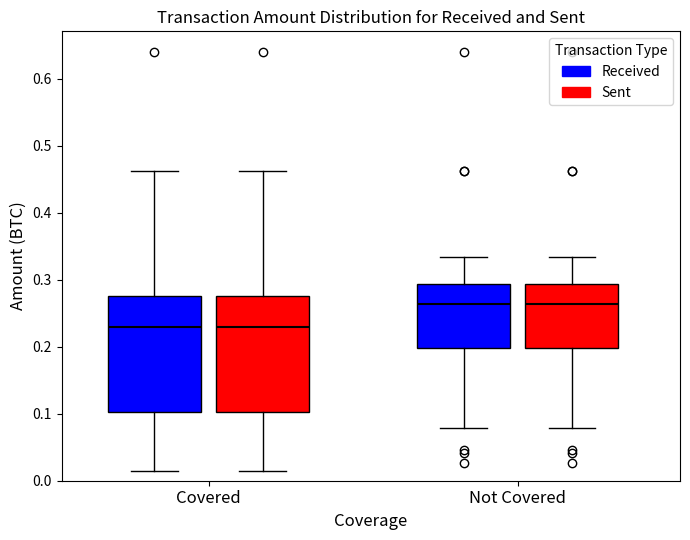

Where does the upper whisker of the box for Not Covered (Sent) end on the y-axis? The values are not printed on the chart, so give them approximately, as read against the axis.

0.33